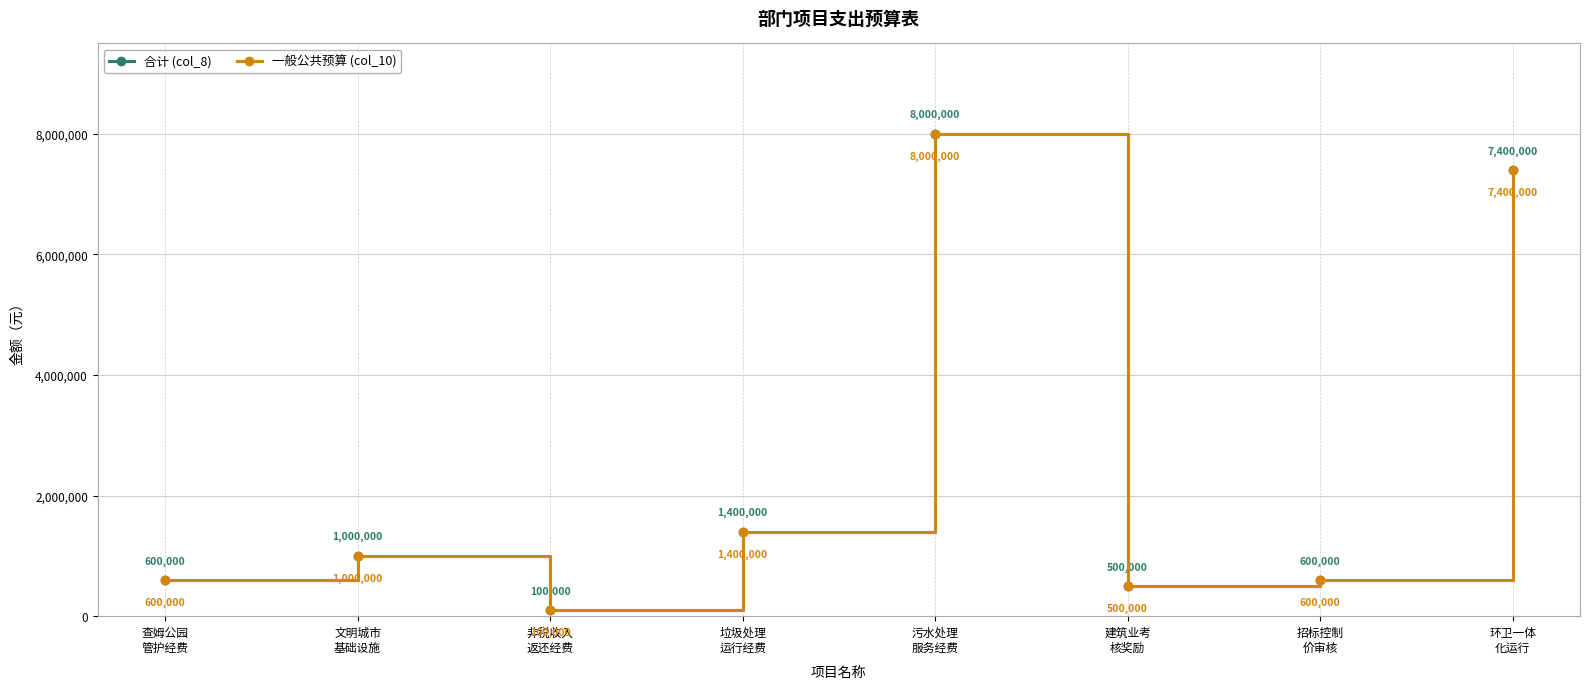

List the series in order of their peak value, highest first.

合计 (col_8), 一般公共预算 (col_10)